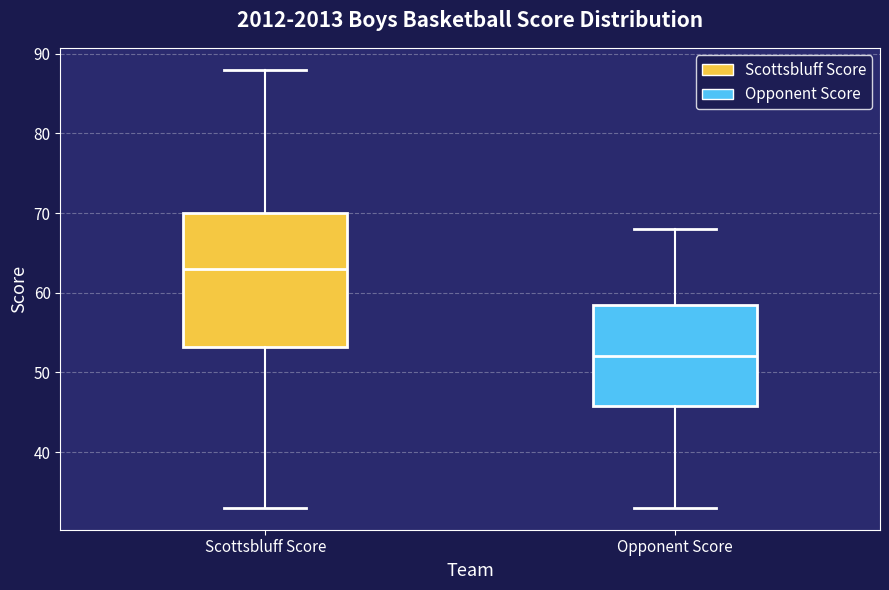

Reading left to right, transcribe this box plot: for each box, give where its median line is, the range the box spans, and where its two whiskers end, as read against the y-axis. The values are not printed on the chart, so give them approximately, as read against the axis.

Scottsbluff Score: median 63, box 53 to 70, whiskers 33 to 88
Opponent Score: median 52, box 46 to 59, whiskers 33 to 68